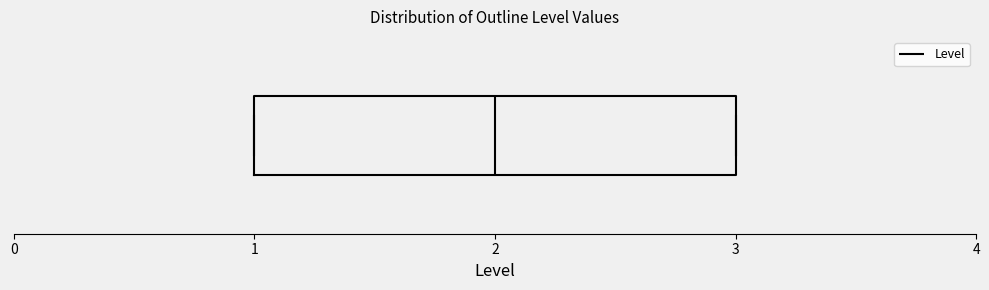

Read this box plot against the x-axis: the position of the median line, the range covered by the box, and the ends of both whiskers. The values are not printed on the chart, so give them approximately, as read against the axis.

median 2, box 1 to 3, whiskers 1 to 3